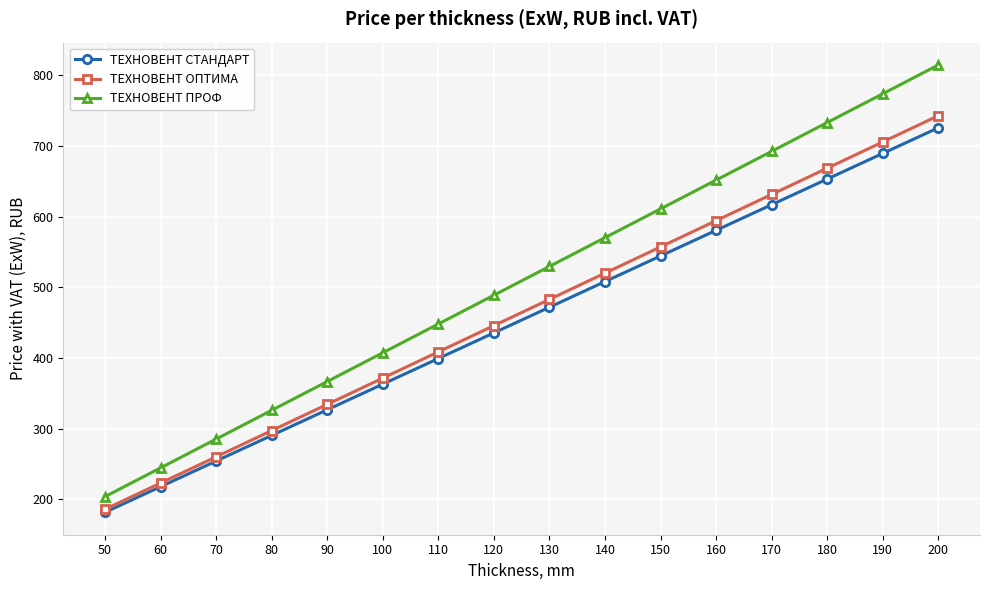

How many values in the ТЕХНОВЕНТ ОПТИМА series exceed 482?

8